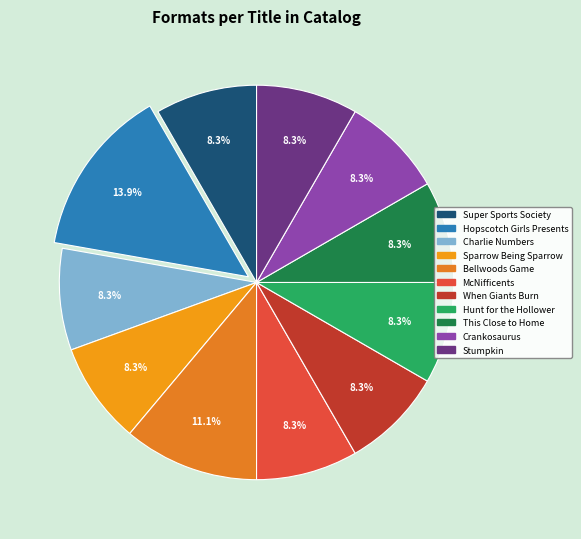

To the nearest percent, what percentage of the pie is When Giants Burn?

8%